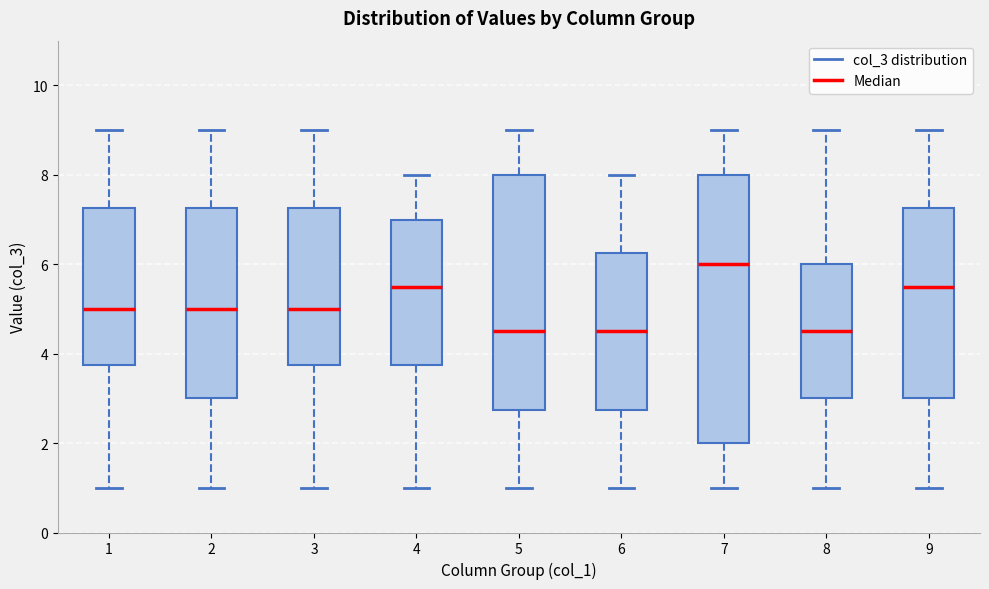

Reading left to right, transcribe this box plot: for each box, give where its median line is, the range the box spans, and where its two whiskers end, as read against the y-axis. The values are not printed on the chart, so give them approximately, as read against the axis.

1: median 5.0, box 3.8 to 7.2, whiskers 1.0 to 9.0
2: median 5.0, box 3.0 to 7.2, whiskers 1.0 to 9.0
3: median 5.0, box 3.8 to 7.2, whiskers 1.0 to 9.0
4: median 5.6, box 3.8 to 7.0, whiskers 1.0 to 8.0
5: median 4.6, box 2.8 to 8.0, whiskers 1.0 to 9.0
6: median 4.6, box 2.8 to 6.2, whiskers 1.0 to 8.0
7: median 6.0, box 2.0 to 8.0, whiskers 1.0 to 9.0
8: median 4.6, box 3.0 to 6.0, whiskers 1.0 to 9.0
9: median 5.6, box 3.0 to 7.2, whiskers 1.0 to 9.0